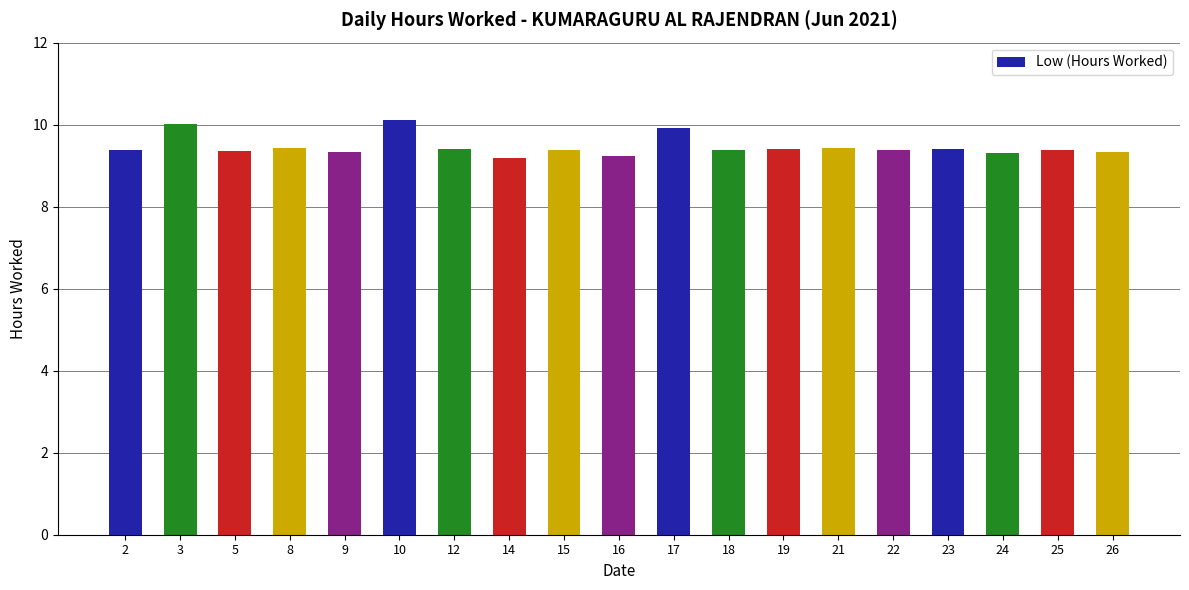

How many distinct data groups are displayed?

1